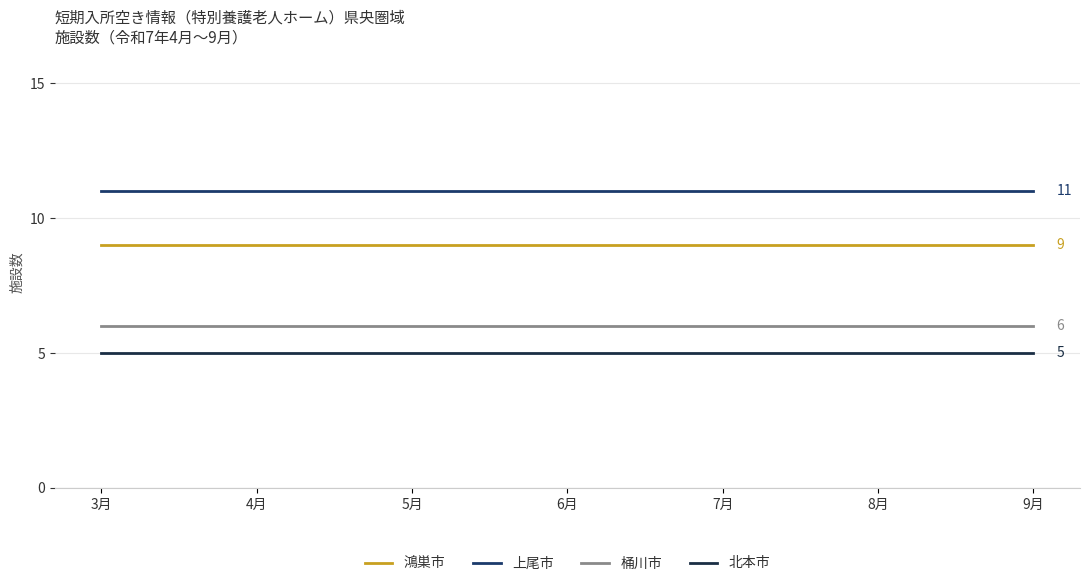

What is the total value across all series at 4月?

31